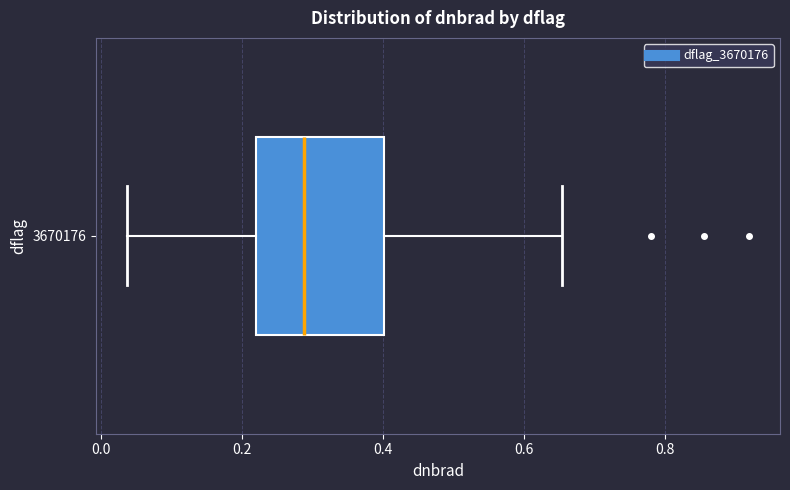

Transcribe this box plot: give where the median line is, the range the box spans, and where the two whiskers end, as read against the x-axis. The values are not printed on the chart, so give them approximately, as read against the axis.

median 0.28, box 0.22 to 0.40, whiskers 0.04 to 0.66